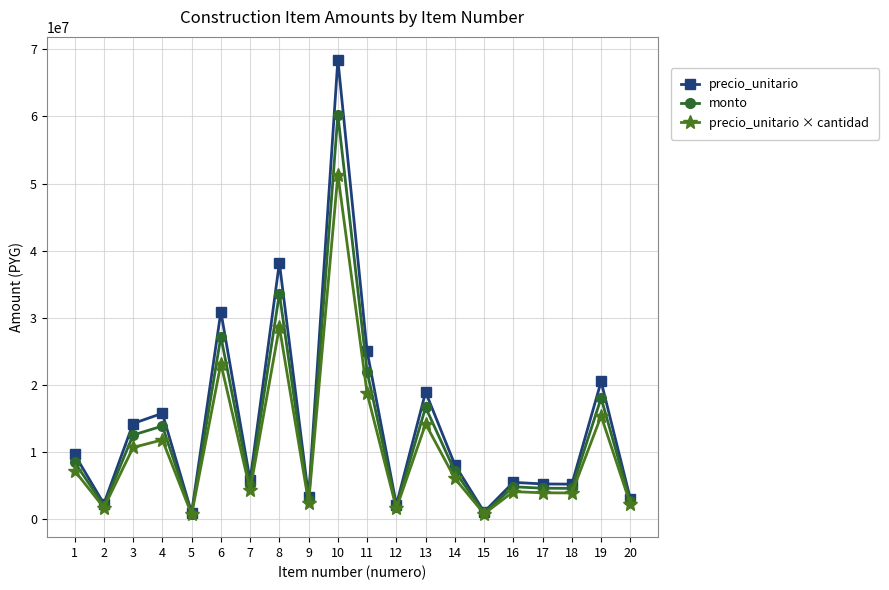

Which series changed the most between 13 and 15?

precio_unitario